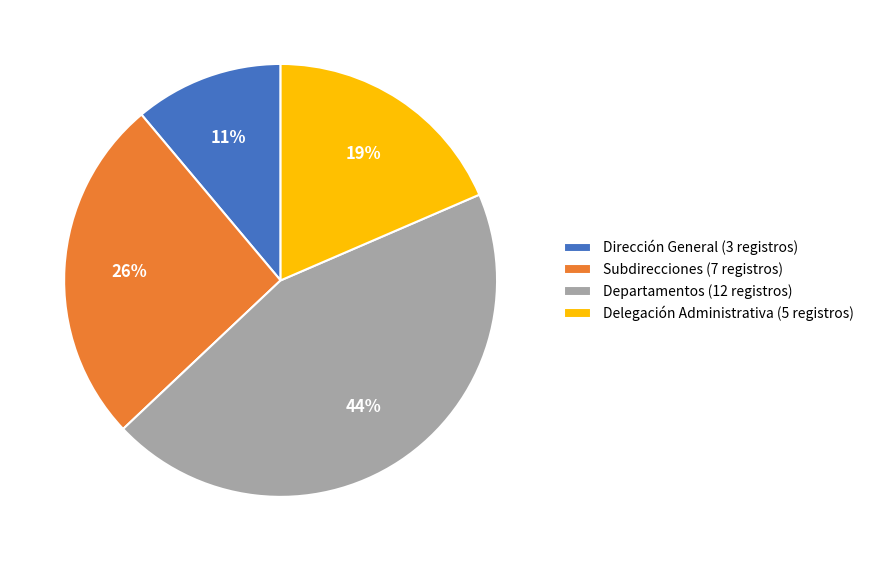

Is the sum of Delegación Administrativa (5 registros) and Subdirecciones (7 registros) greater than half?

No